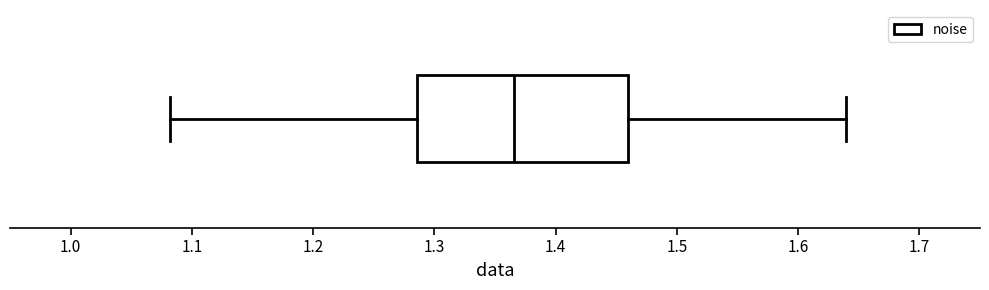

Where does the median line of the box sit on the x-axis? The values are not printed on the chart, so give them approximately, as read against the axis.

1.37